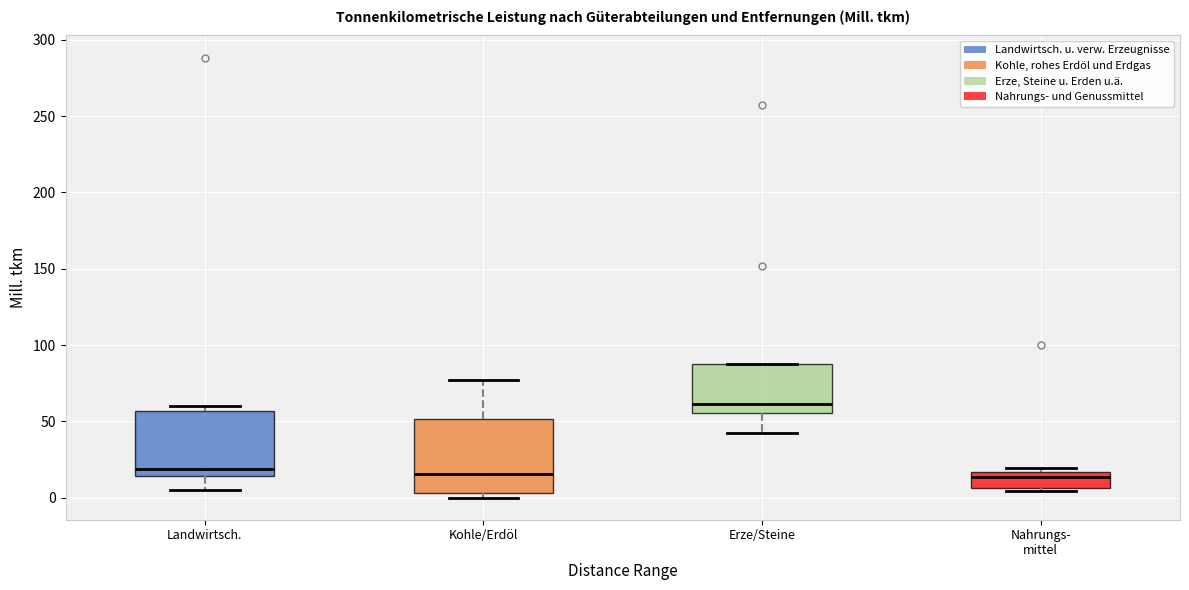

Reading left to right, read every box against the y-axis: the position of its median line, the range the box covers, and the ends of its whiskers. The values are not printed on the chart, so give them approximately, as read against the axis.

Landwirtsch.: median 20, box 15 to 55, whiskers 5 to 60
Kohle/Erdöl: median 15, box 5 to 50, whiskers 0 to 75
Erze/Steine: median 60, box 55 to 90, whiskers 40 to 90
Nahrungs- mittel: median 15 (just below the box's upper edge), box 5 to 15, whiskers 5 (just below the box's lower edge) to 20